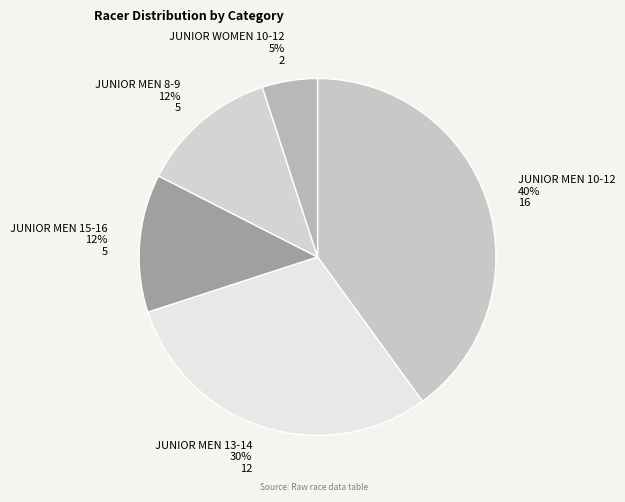

To the nearest percent, what portion does JUNIOR WOMEN 10-12 represent?

5%